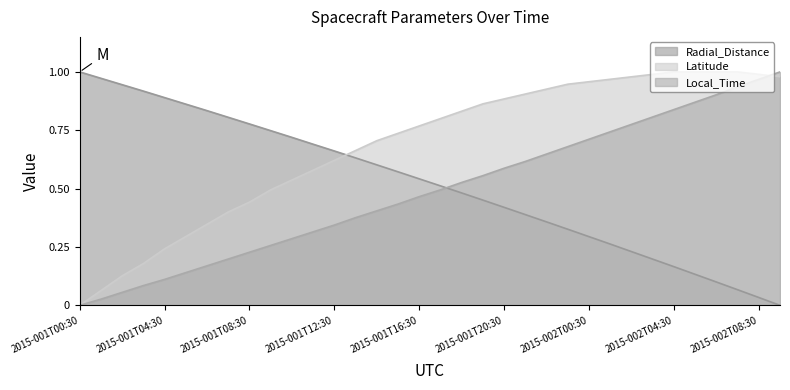

Rank the series by their average value, from highest to lowest.

Latitude, Radial_Distance, Local_Time